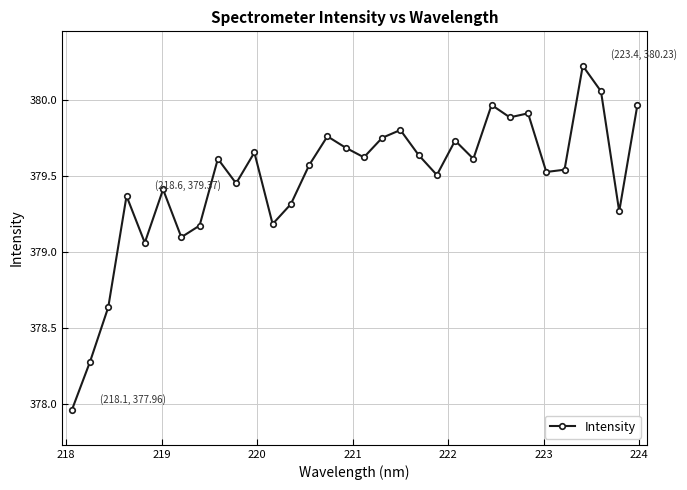

True or false: there are more than 2 points higher than both neighbors.

True